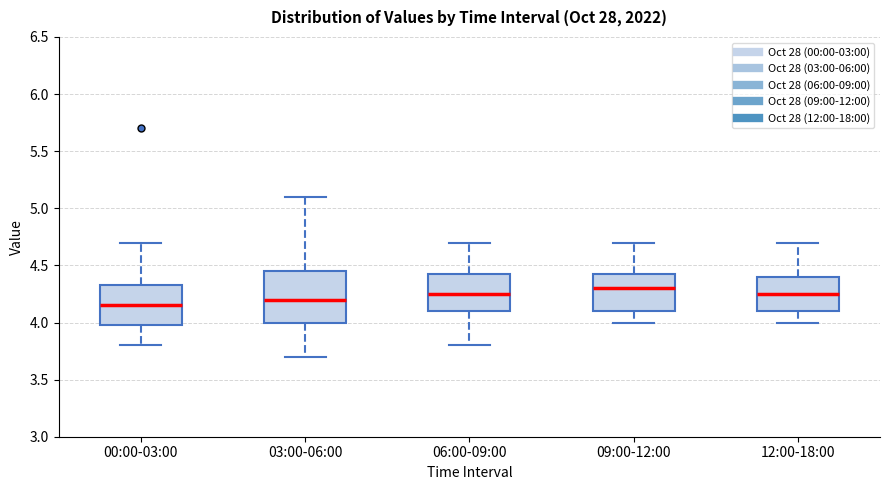

Reading left to right, read every box against the y-axis: the position of its median line, the range the box covers, and the ends of its whiskers. The values are not printed on the chart, so give them approximately, as read against the axis.

00:00-03:00: median 4.15, box 4.00 to 4.35, whiskers 3.80 to 4.70
03:00-06:00: median 4.20, box 4.00 to 4.45, whiskers 3.70 to 5.10
06:00-09:00: median 4.25, box 4.10 to 4.45, whiskers 3.80 to 4.70
09:00-12:00: median 4.30, box 4.10 to 4.45, whiskers 4.00 to 4.70
12:00-18:00: median 4.25, box 4.10 to 4.40, whiskers 4.00 to 4.70